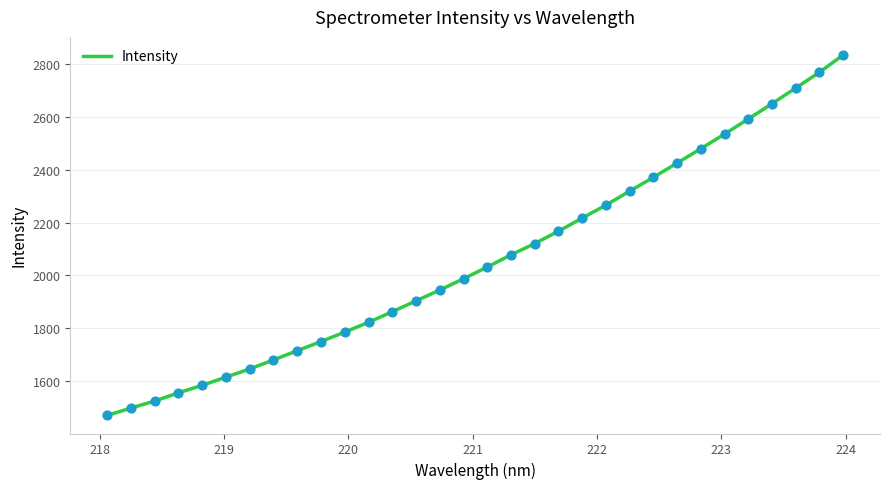

What is the smallest value displayed?

1469.7